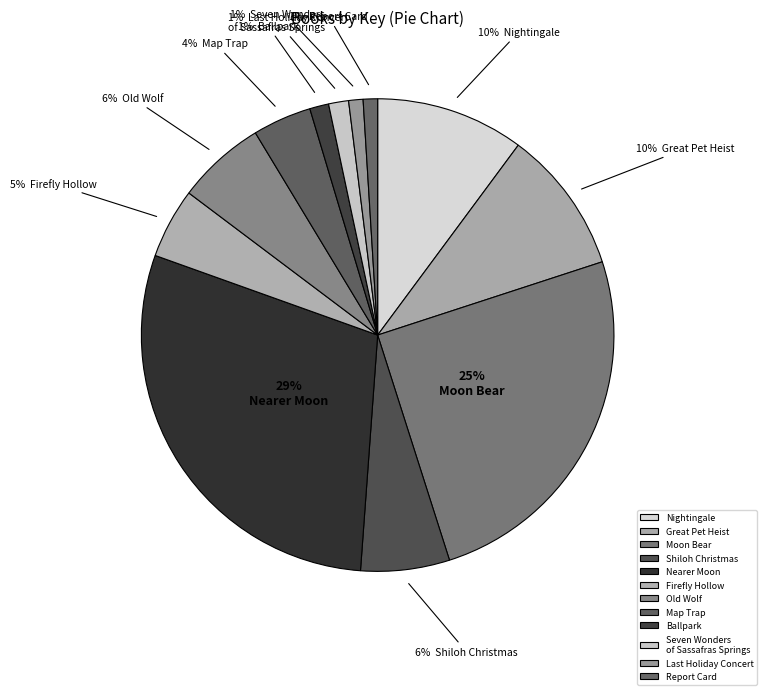

How many slices are in this pie chart?

12